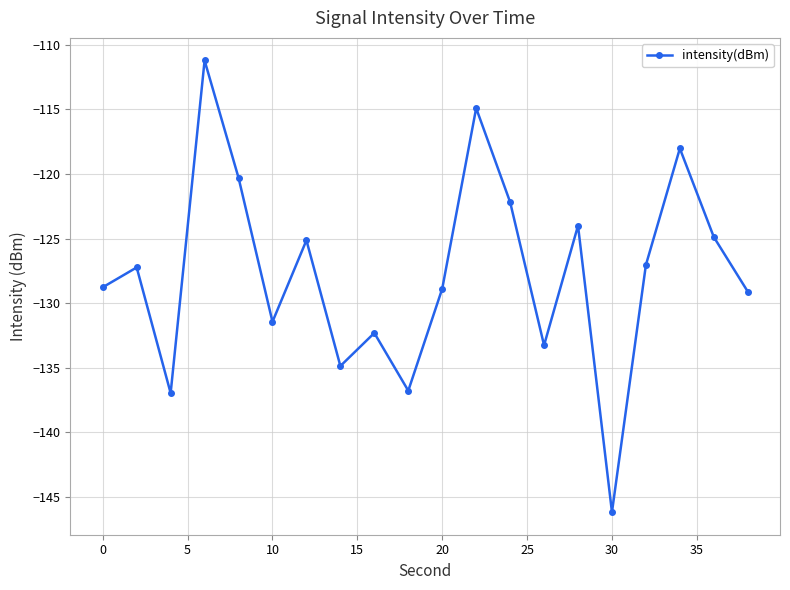

How many interior local peaks (higher than both neighbors) does the data have?

7